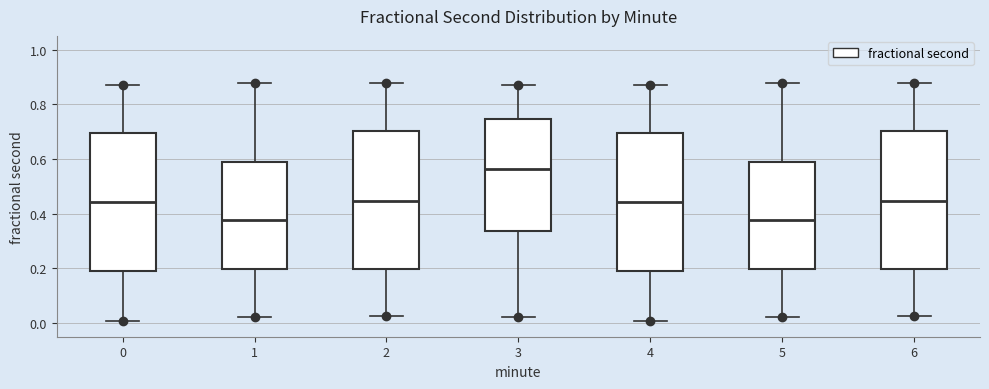

Where is the upper edge of the box at x = 5 on the y-axis? The values are not printed on the chart, so give them approximately, as read against the axis.

0.58